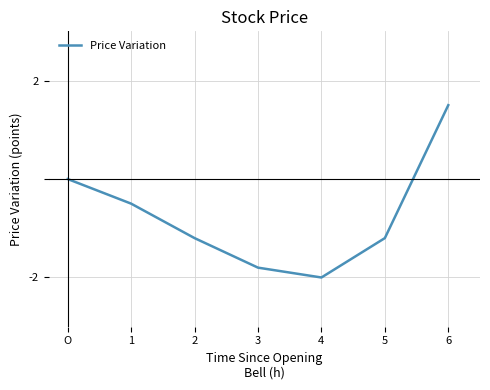

Which category has the highest value across all series?

6